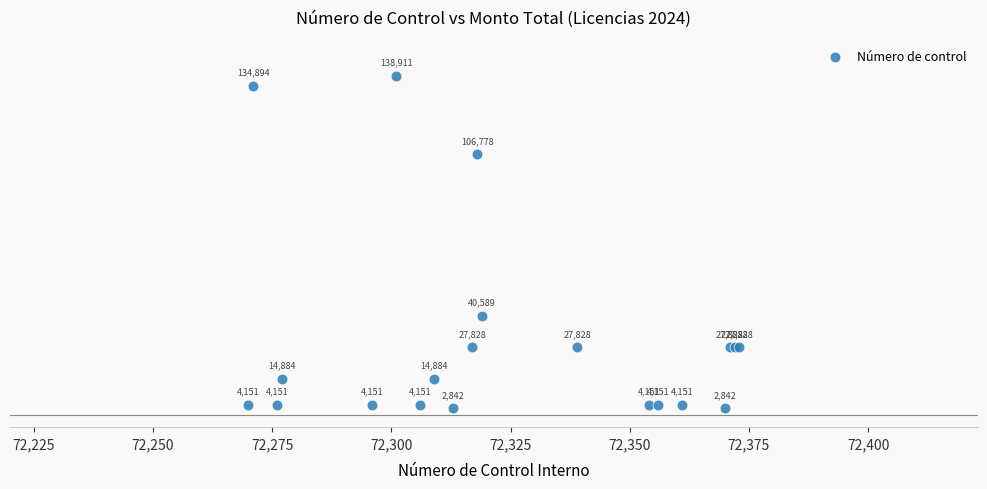

What Y value in the scatter plot is closest to 70876?

40589